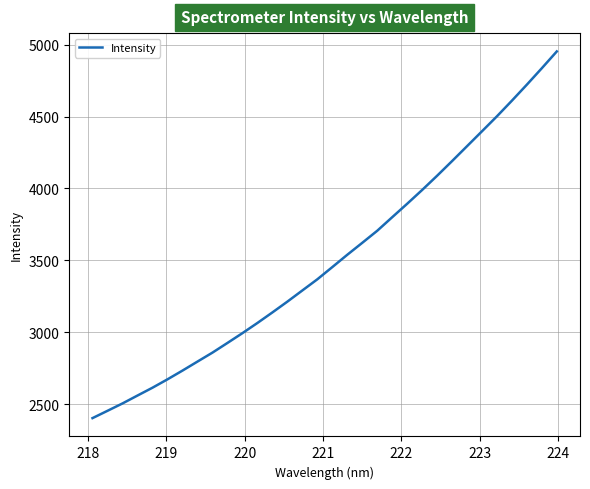

What is the greatest value displayed?

4953.4